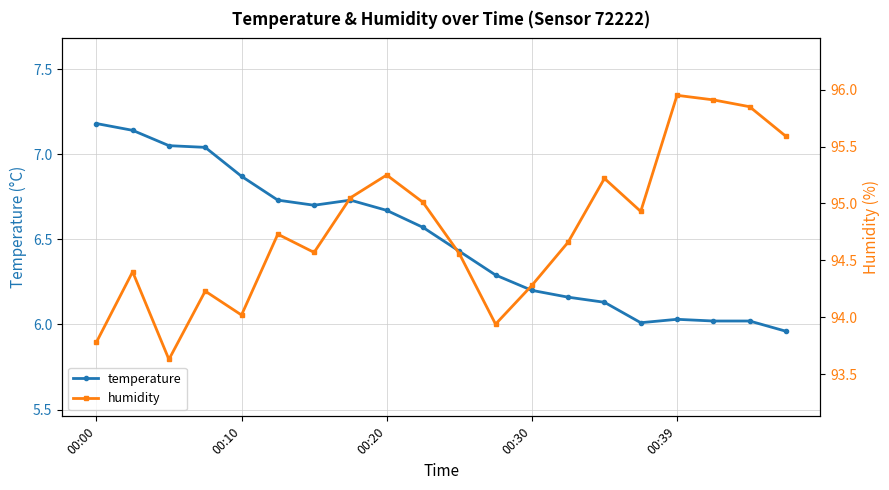

Which category has the highest value in the temperature series?

00:00